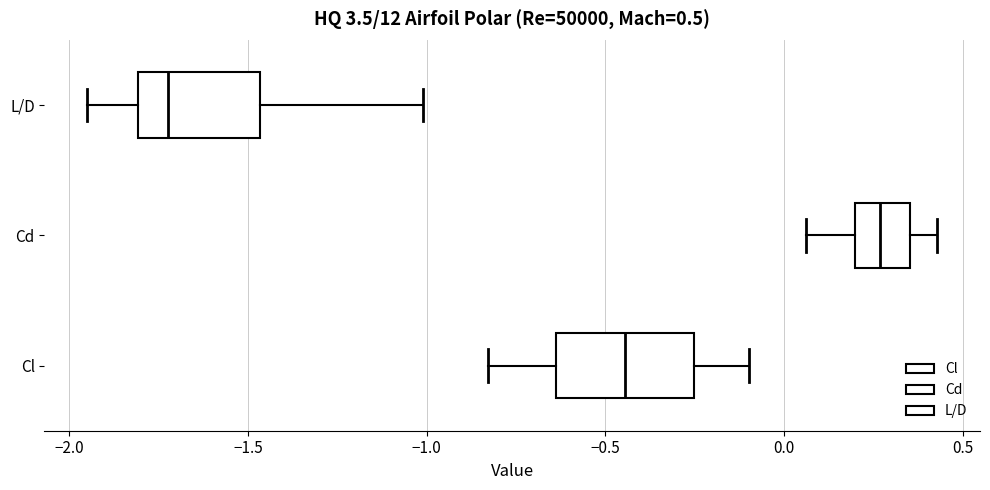

Which box has the furthest to the right median line?

Cd